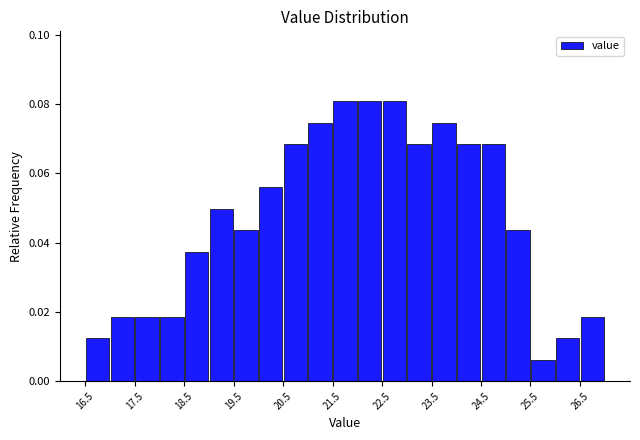

Reading left to right, transcribe this chart: for each bar, give the range it covers on the x-axis and its height. The values are not printed on the chart, so give them approximately, as read against the axis.

16.5 to 17.0: 0.012
17.0 to 17.5: 0.018
17.5 to 18.0: 0.018
18.0 to 18.5: 0.018
18.5 to 19.0: 0.038
19.0 to 19.5: 0.050
19.5 to 20.0: 0.044
20.0 to 20.5: 0.056
20.5 to 21.0: 0.068
21.0 to 21.5: 0.074
21.5 to 22.0: 0.080
22.0 to 22.5: 0.080
22.5 to 23.0: 0.080
23.0 to 23.5: 0.068
23.5 to 24.0: 0.074
24.0 to 24.5: 0.068
24.5 to 25.0: 0.068
25.0 to 25.5: 0.044
25.5 to 26.0: 0.006
26.0 to 26.5: 0.012
26.5 to 27.0: 0.018